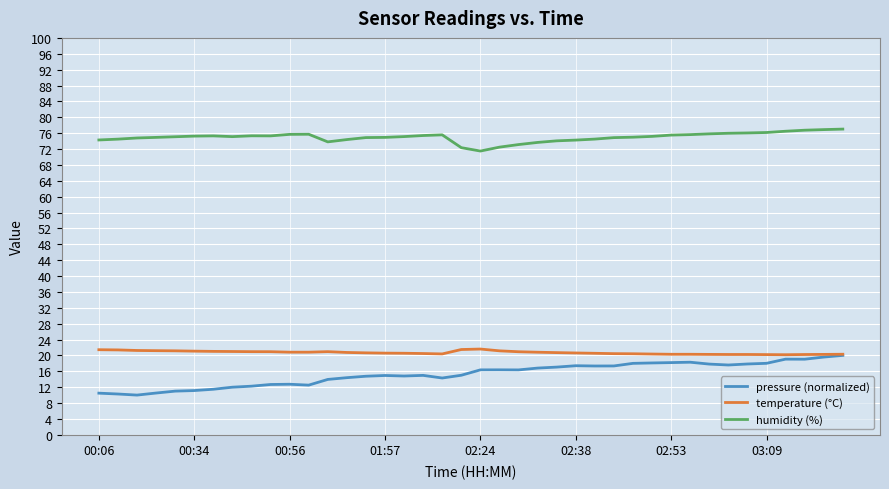

True or false: humidity (%) and pressure (normalized) cross at least once.

False